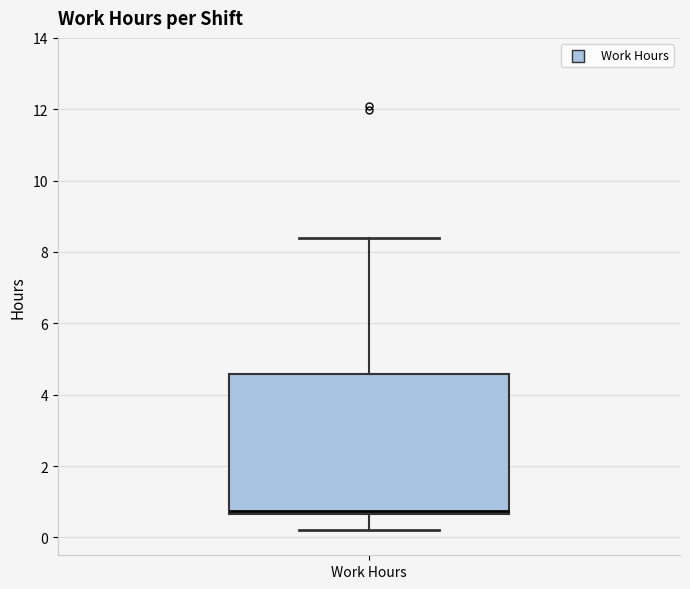

Read this box plot against the y-axis: the position of the median line, the range covered by the box, and the ends of both whiskers. The values are not printed on the chart, so give them approximately, as read against the axis.

median 0.8, box 0.6 to 4.6, whiskers 0.2 to 8.4